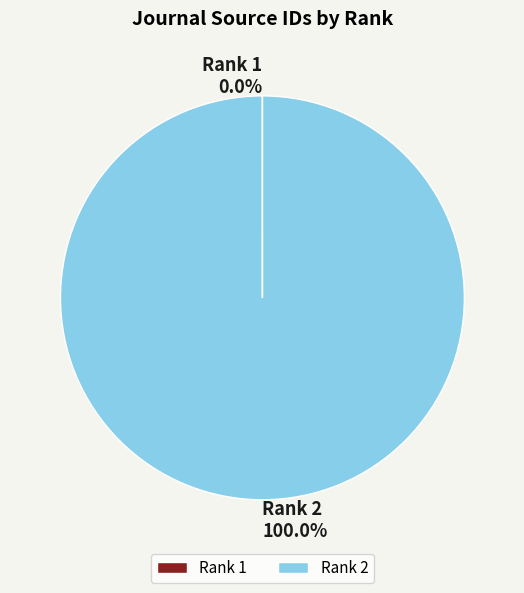

Which category has the biggest portion of the pie?

Rank 2